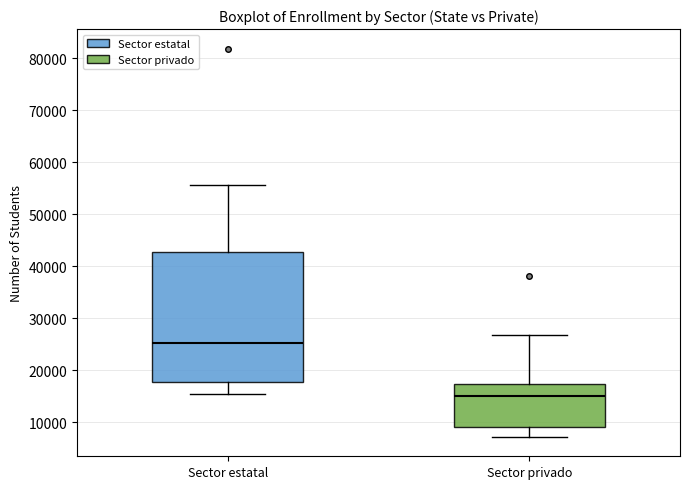

Reading left to right, read every box against the y-axis: the position of its median line, the range the box covers, and the ends of its whiskers. The values are not printed on the chart, so give them approximately, as read against the axis.

Sector estatal: median 25000, box 18000 to 43000, whiskers 15000 to 56000
Sector privado: median 15000, box 9000 to 17000, whiskers 7000 to 27000